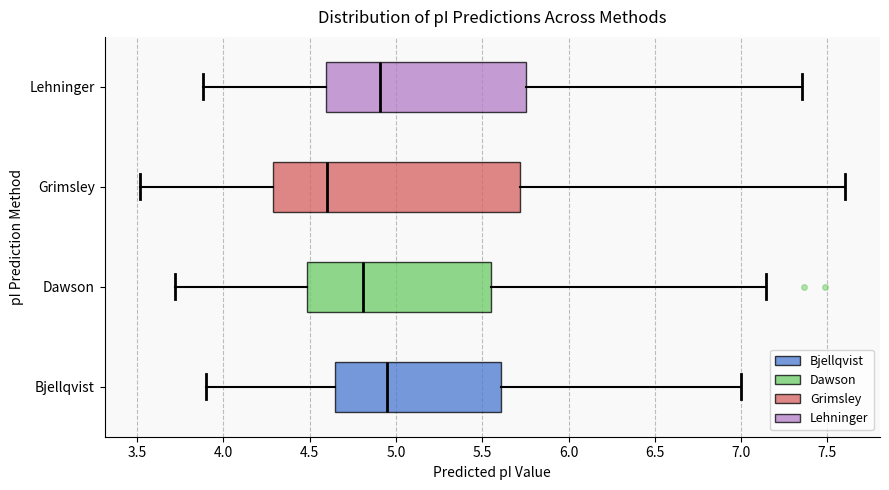

Reading bottom to top, transcribe this box plot: for each box, give where its median line is, the range the box spans, and where its two whiskers end, as read against the x-axis. The values are not printed on the chart, so give them approximately, as read against the axis.

Bjellqvist: median 4.95, box 4.65 to 5.60, whiskers 3.90 to 7.00
Dawson: median 4.80, box 4.50 to 5.55, whiskers 3.70 to 7.15
Grimsley: median 4.60, box 4.30 to 5.70, whiskers 3.50 to 7.60
Lehninger: median 4.90, box 4.60 to 5.75, whiskers 3.90 to 7.35